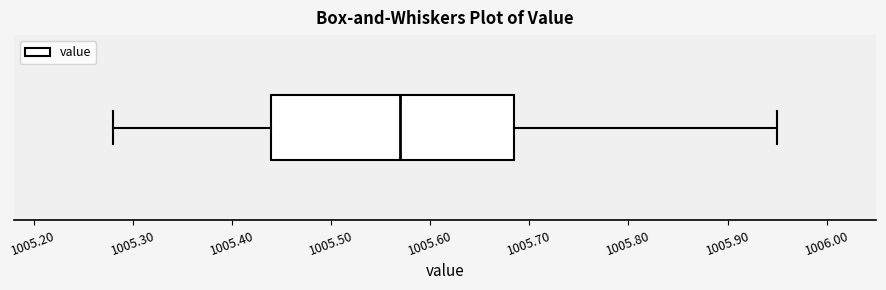

Read this box plot against the x-axis: the position of the median line, the range covered by the box, and the ends of both whiskers. The values are not printed on the chart, so give them approximately, as read against the axis.

median 1005.57, box 1005.44 to 1005.69, whiskers 1005.28 to 1005.95